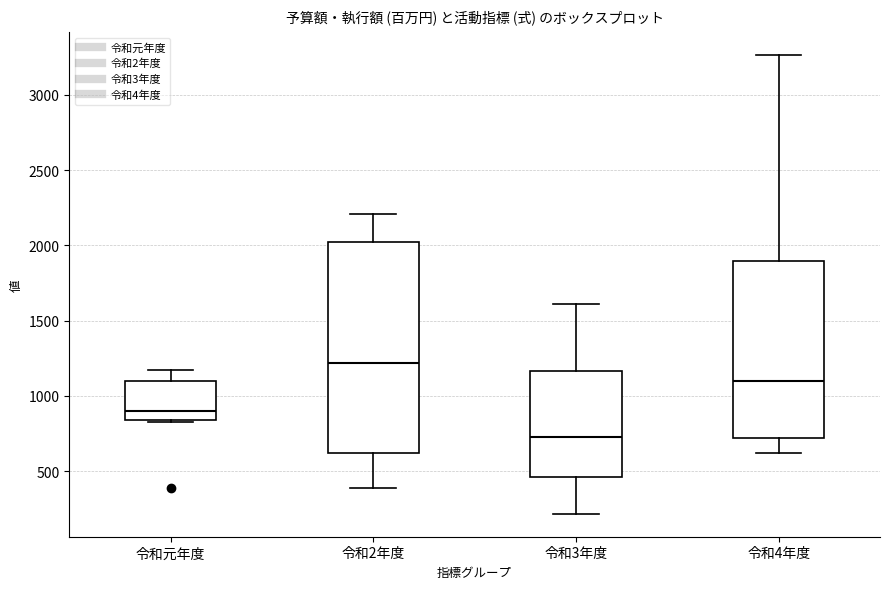

Which box is the tallest, from its lower edge to its upper edge?

令和2年度